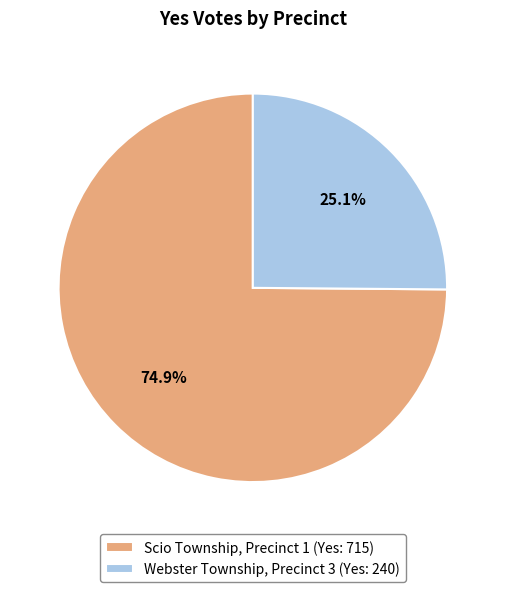

How many segments does this pie chart have?

2